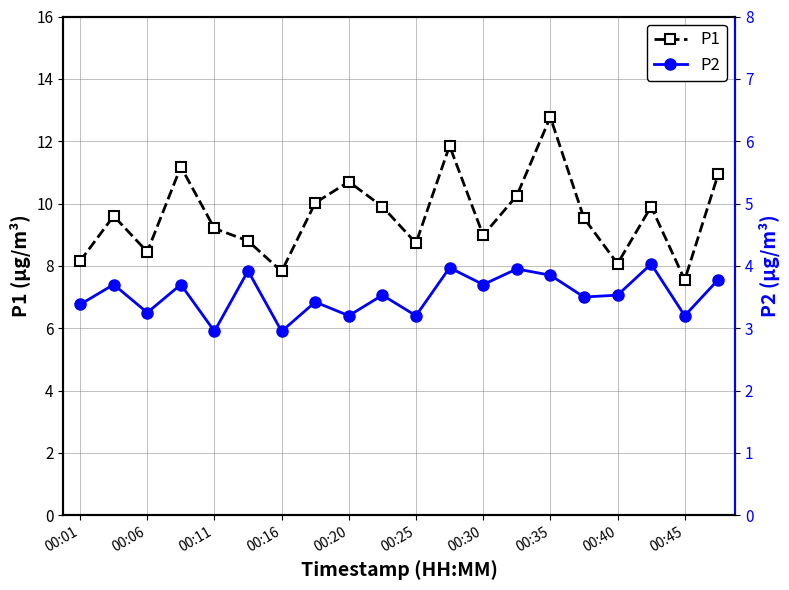

What is the total value across all series at 19?

14.7